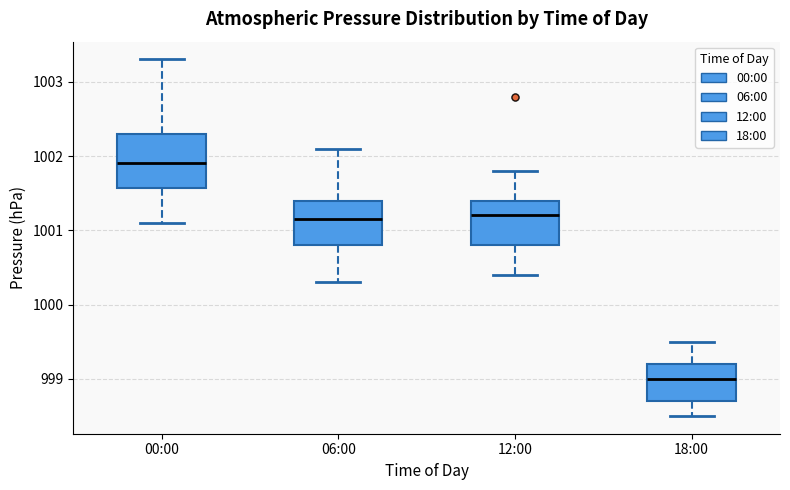

Where does the lower whisker of the box for 12:00 end on the y-axis? The values are not printed on the chart, so give them approximately, as read against the axis.

1000.4